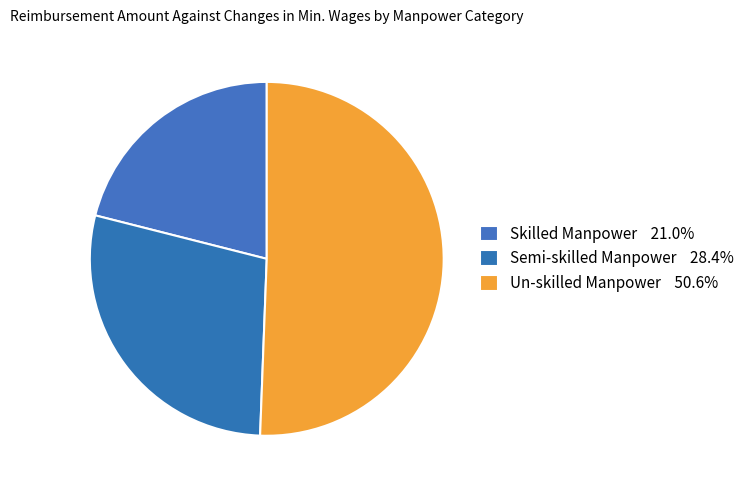

Which slice is the largest?

Un-skilled Manpower